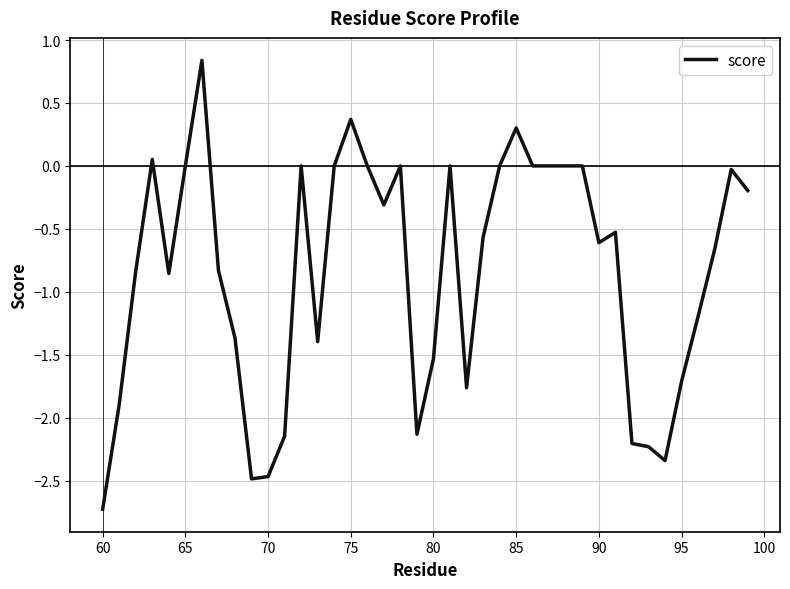

How many lines are shown in the chart?

1